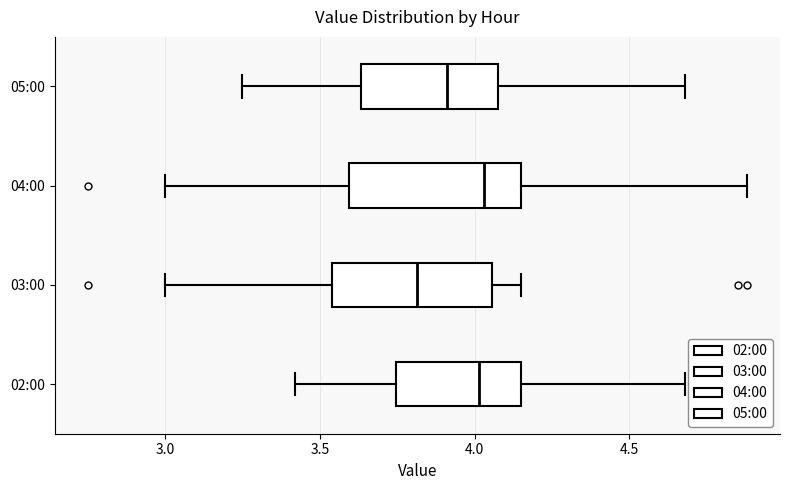

Where is the left edge of the box for 02:00 on the x-axis? The values are not printed on the chart, so give them approximately, as read against the axis.

3.75